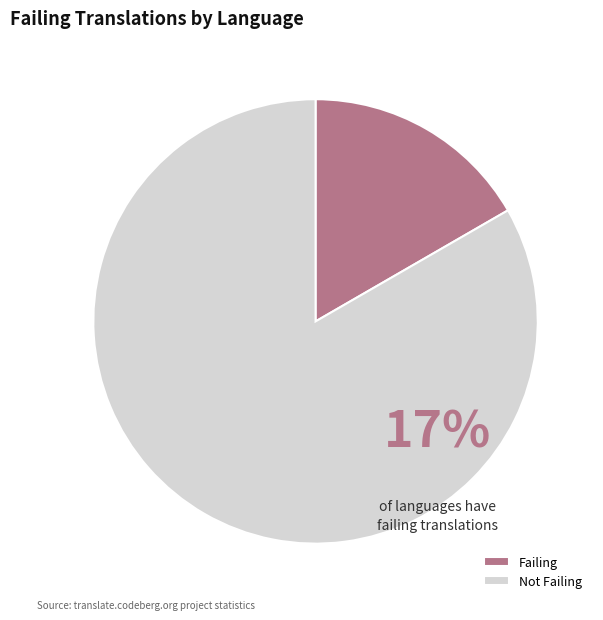

Is there a majority slice in this chart?

Yes